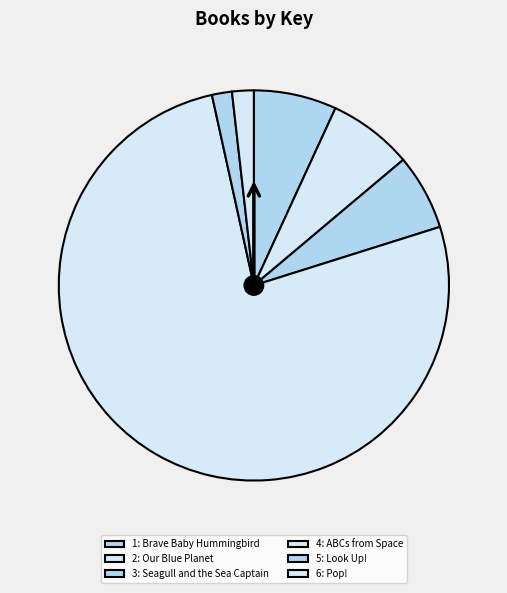

Does any single category account for the majority?

Yes